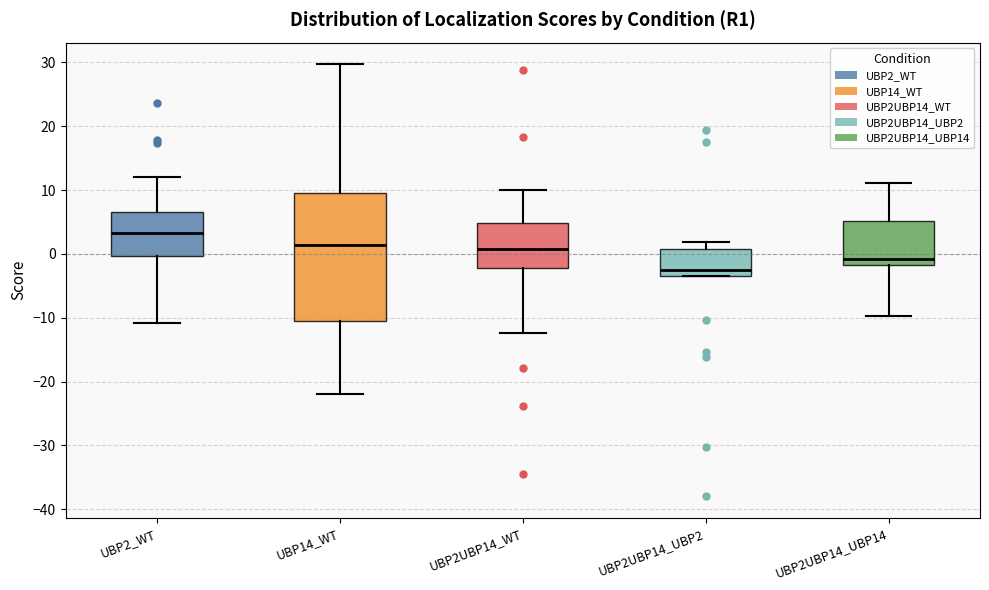

Comparing the boxes themselves (not the whiskers), which one is the tallest?

UBP14_WT